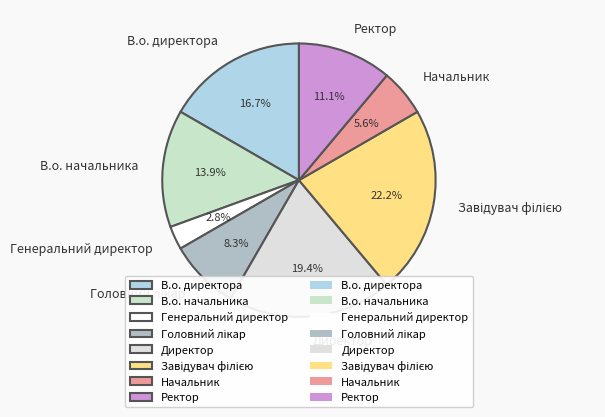

What portion of the pie excludes Начальник?

94.4%